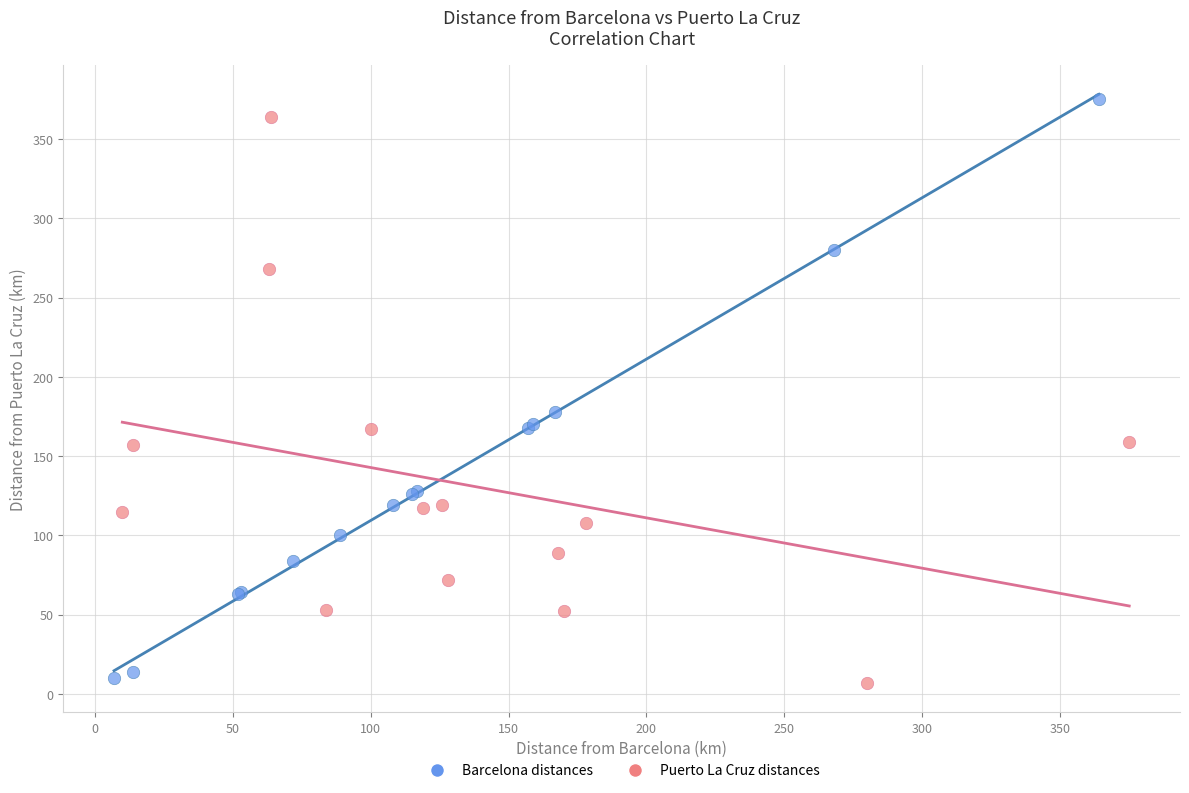

What are all the series names shown in the legend?

Barcelona distances, Puerto La Cruz distances